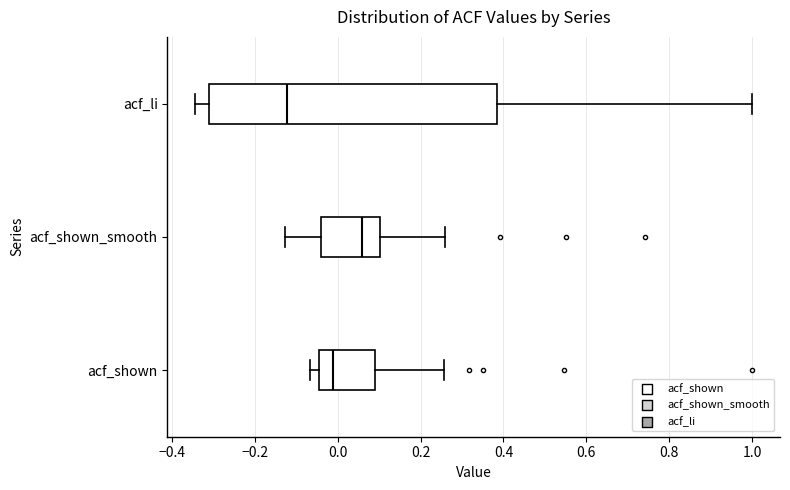

Reading bottom to top, transcribe this box plot: for each box, give where its median line is, the range the box spans, and where its two whiskers end, as read against the x-axis. The values are not printed on the chart, so give them approximately, as read against the axis.

acf_shown: median -0.02, box -0.04 to 0.08, whiskers -0.06 to 0.26
acf_shown_smooth: median 0.06, box -0.04 to 0.10, whiskers -0.12 to 0.26
acf_li: median -0.12, box -0.32 to 0.38, whiskers -0.34 to 1.00